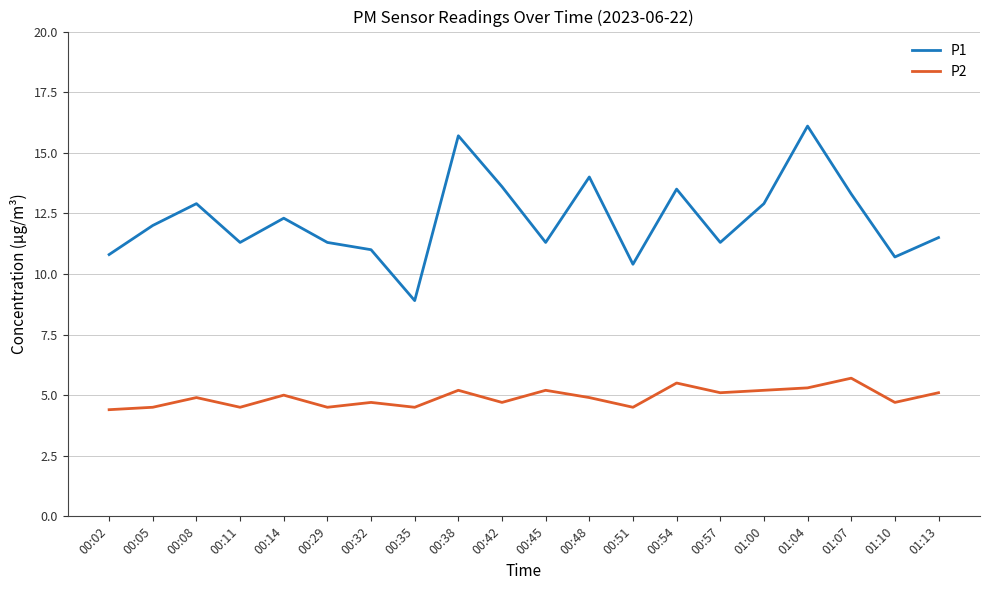

What position from the left is 00:45?

11